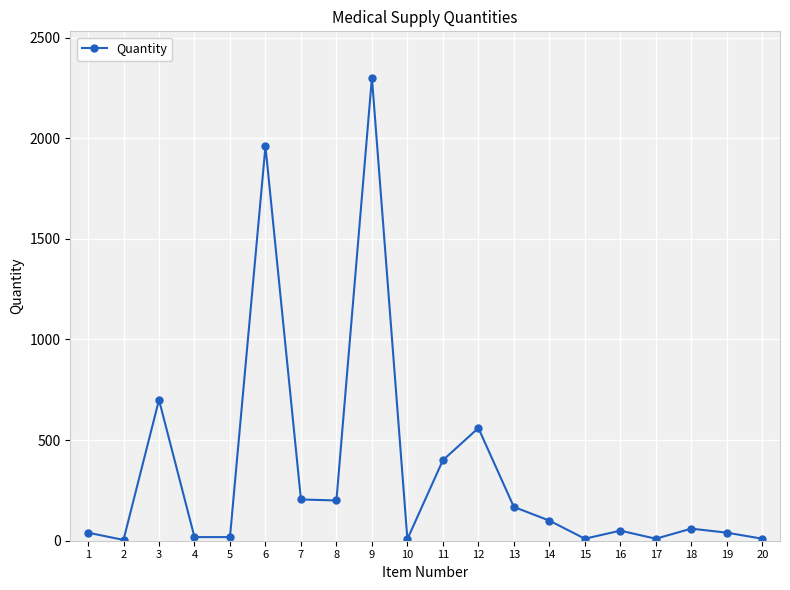

Where is the data nearest to the value 1152?

3